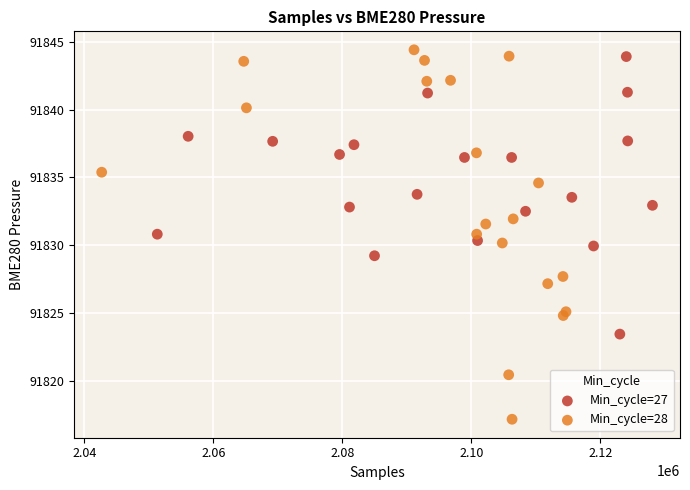

Which series reaches the maximum Y coordinate?

Min_cycle=28